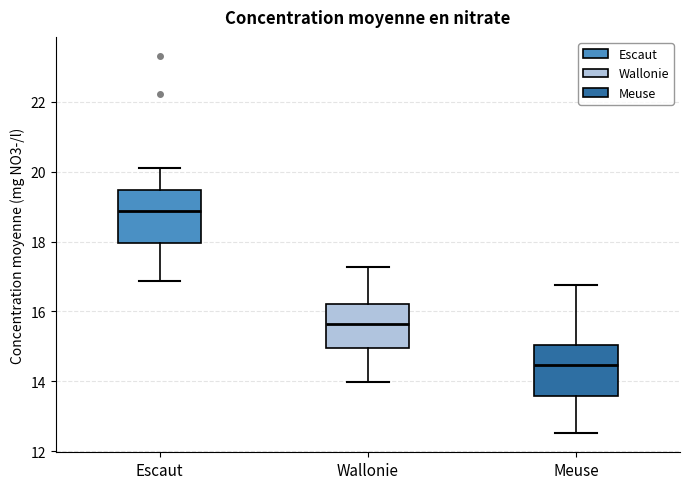

Which box has the lowest median line?

Meuse